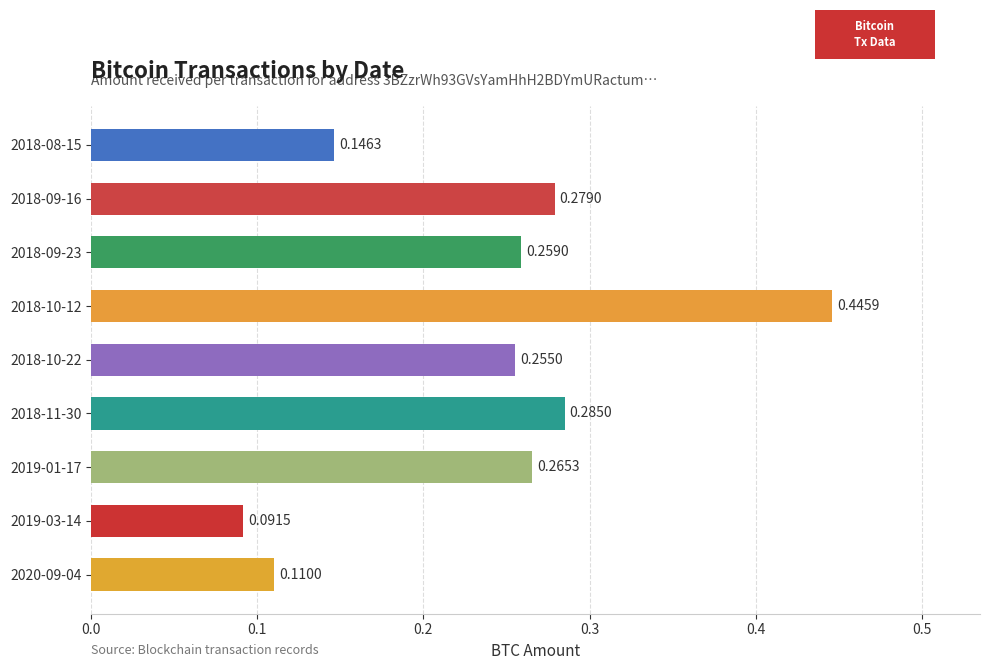

Where is the data nearest to the value 0?

2019-03-14